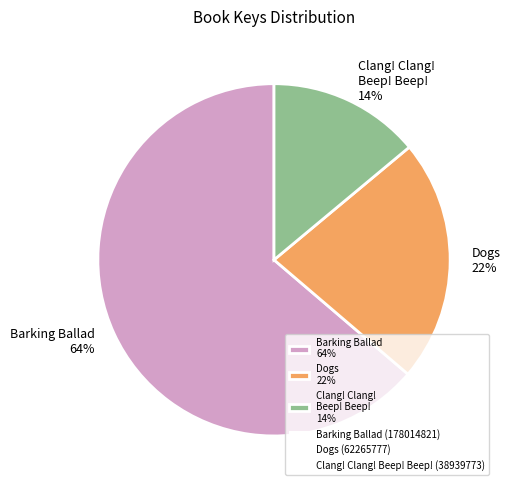

Is there a majority slice in this chart?

Yes